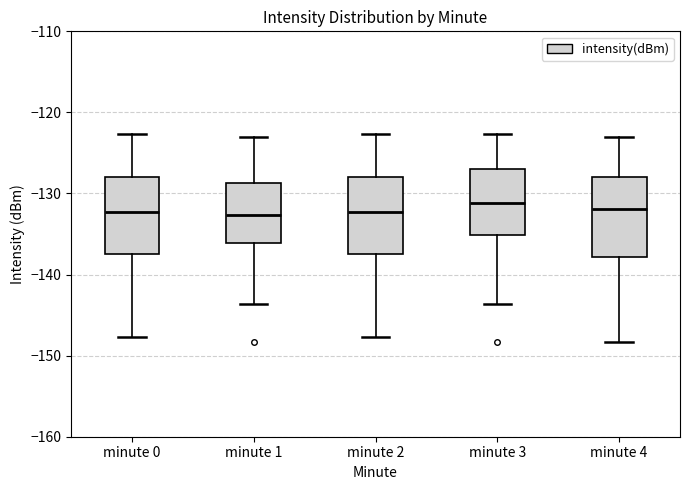

Reading left to right, transcribe this box plot: for each box, give where its median line is, the range the box spans, and where its two whiskers end, as read against the y-axis. The values are not printed on the chart, so give them approximately, as read against the axis.

minute 0: median -132, box -137 to -128, whiskers -148 to -123
minute 1: median -133, box -136 to -129, whiskers -144 to -123
minute 2: median -132, box -137 to -128, whiskers -148 to -123
minute 3: median -131, box -135 to -127, whiskers -144 to -123
minute 4: median -132, box -138 to -128, whiskers -148 to -123